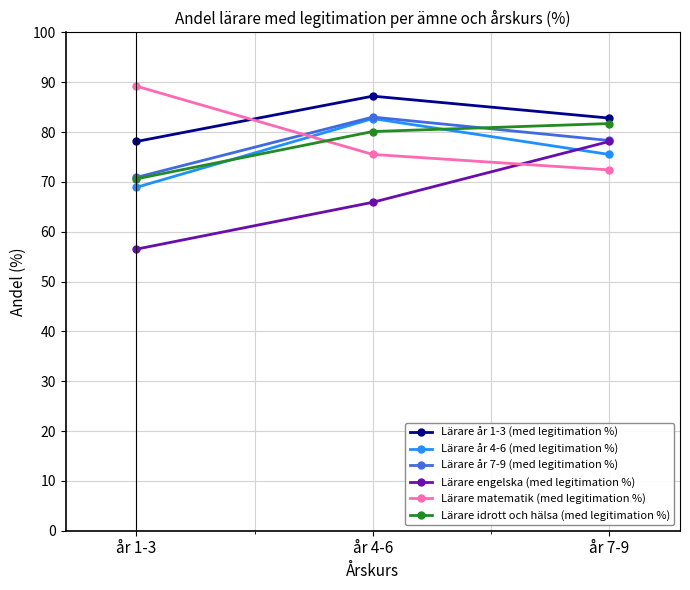

Does the chart display data point markers on the line(s)?

Yes